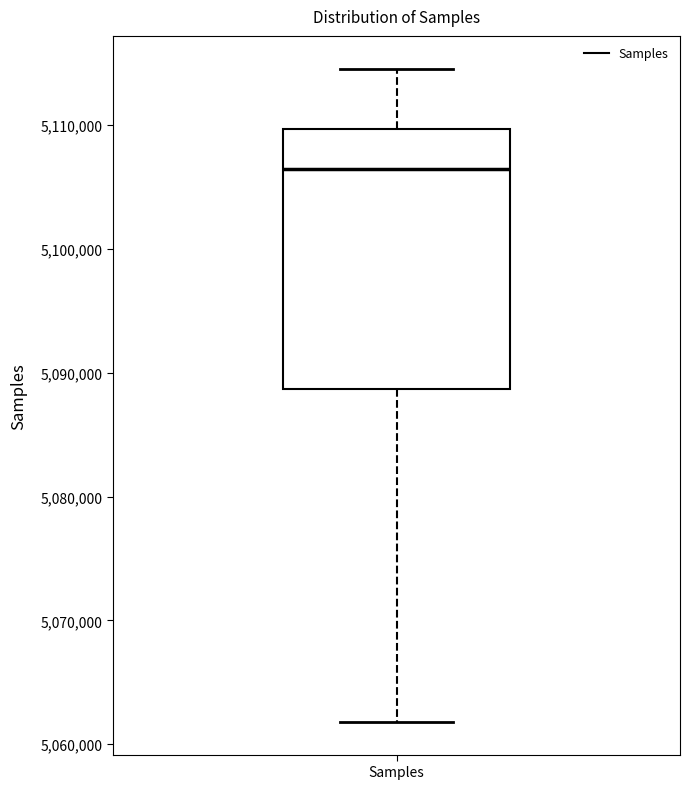

Where does the upper whisker of the box for Samples end on the y-axis? The values are not printed on the chart, so give them approximately, as read against the axis.

5115000